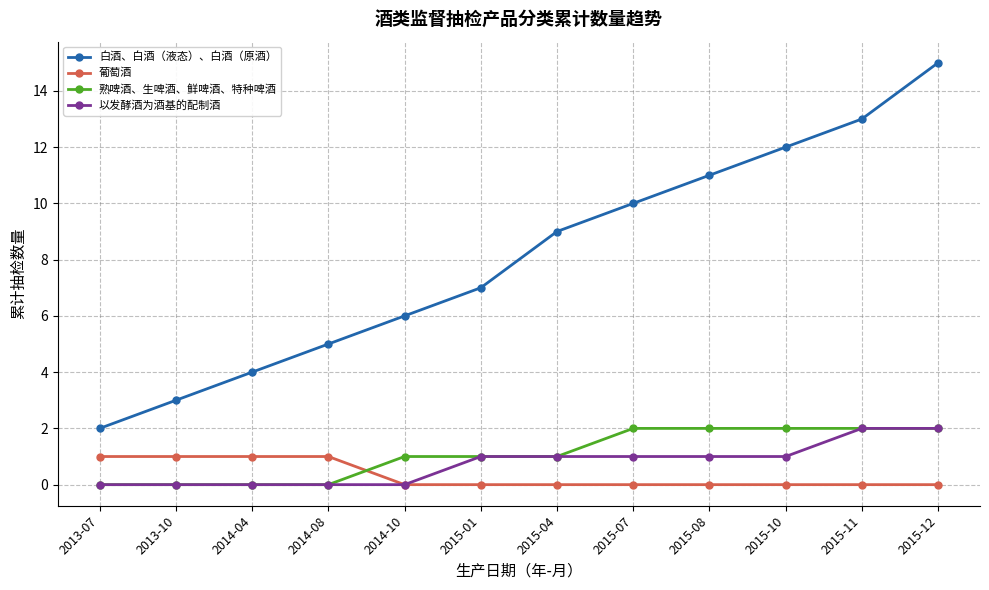

True or false: 白酒、白酒（液态）、白酒（原酒） and 熟啤酒、生啤酒、鲜啤酒、特种啤酒 cross at least once.

False